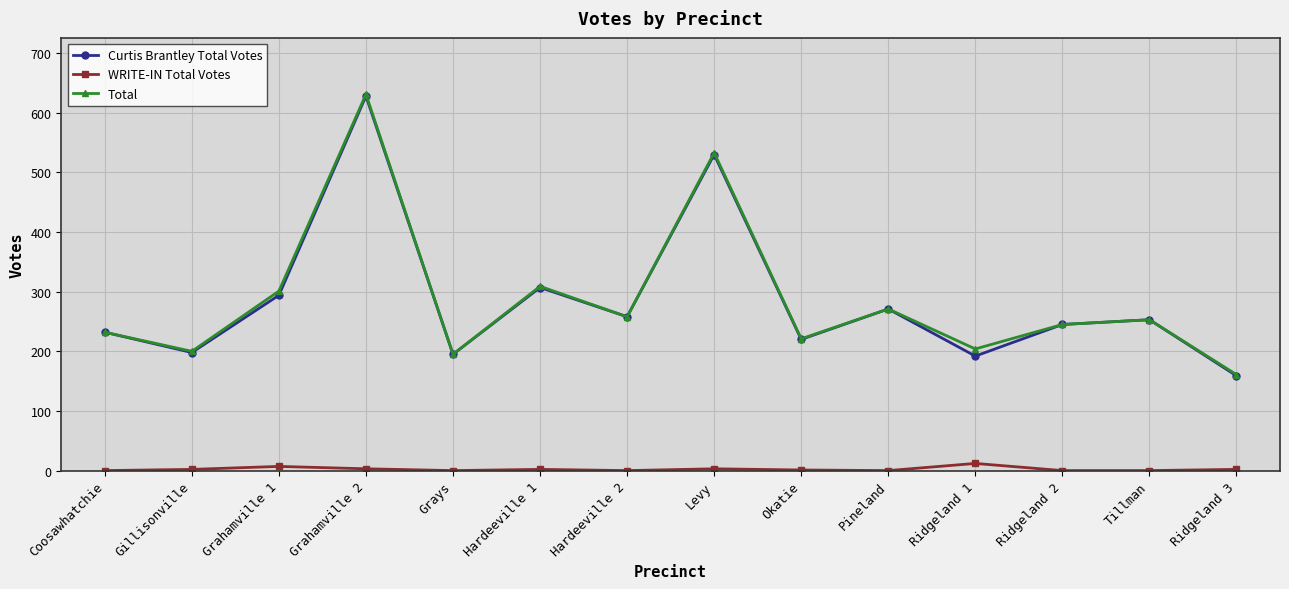

True or false: Total and WRITE-IN Total Votes intersect in this chart.

False